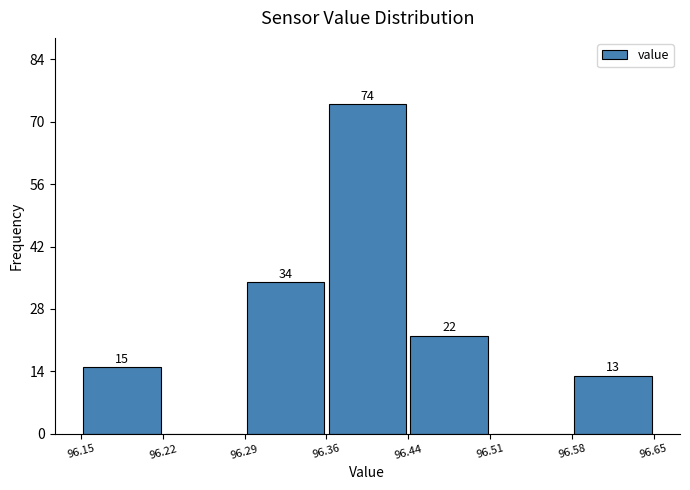

Over which range of the x-axis is the bar tallest?

96.36 to 96.44